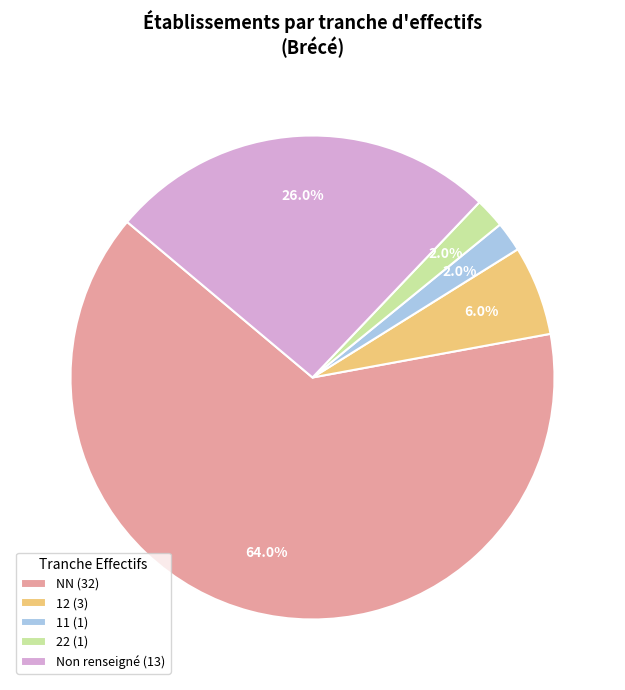

Which category accounts for the majority?

NN (32)